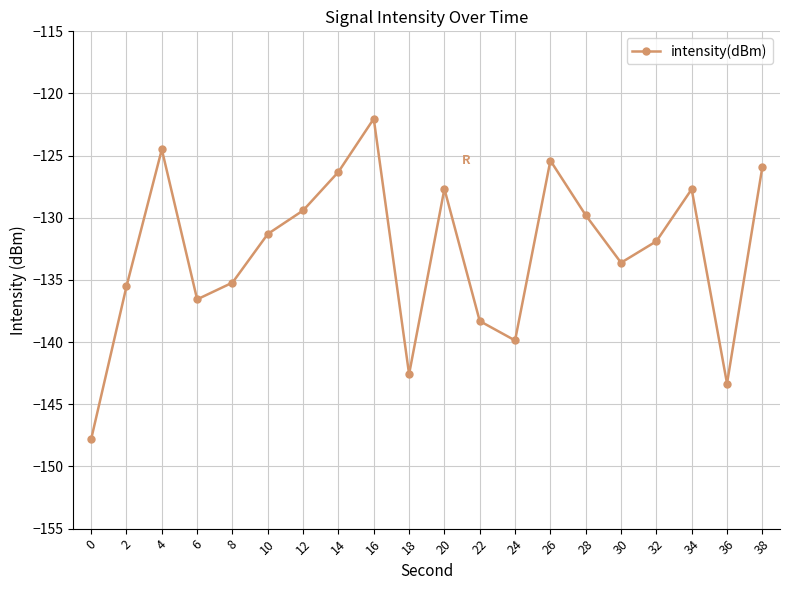

What is the difference between the second highest and second lowest values?

18.8